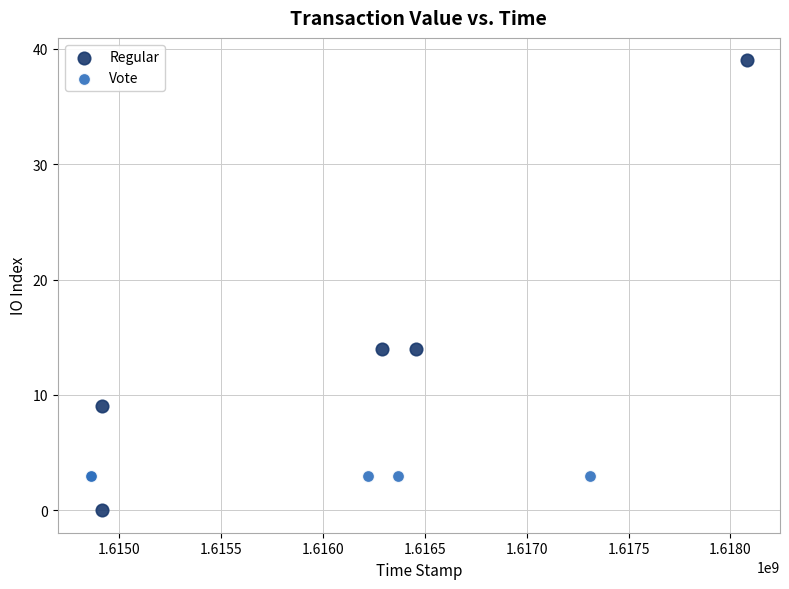

Which series contains the lowest Y value?

Regular